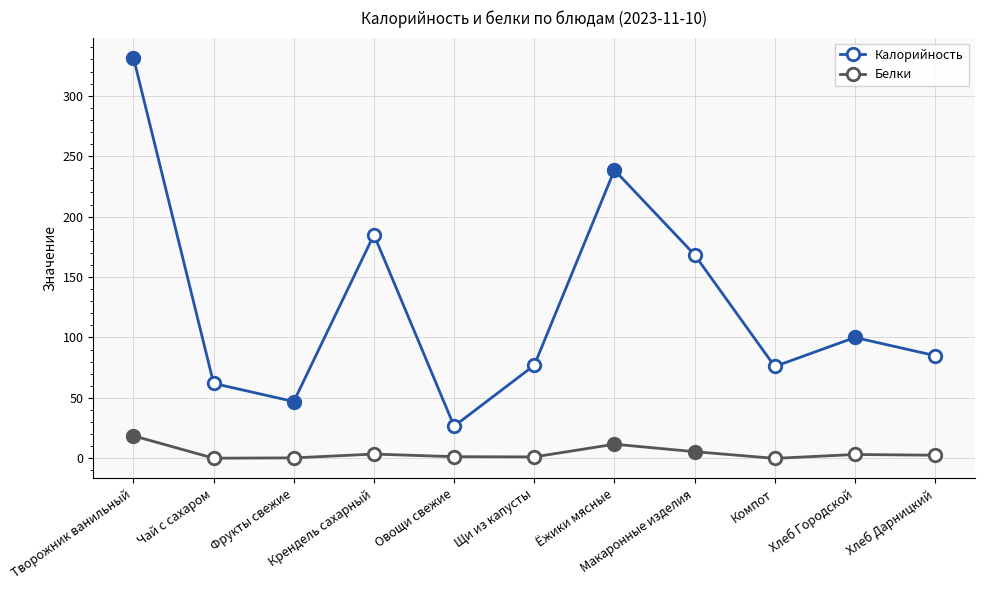

In Калорийность, how many points are lower than both neighbors (excluding endpoints)?

3